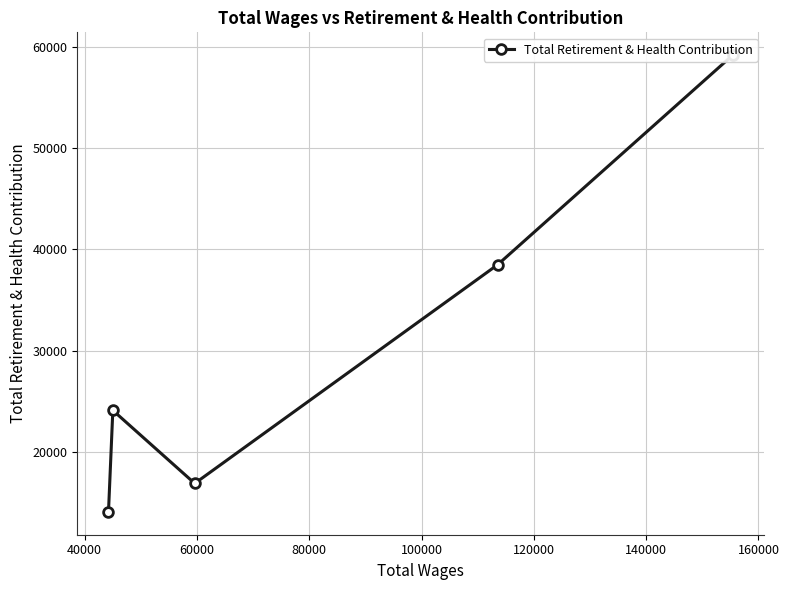

How many lines are shown in the chart?

1